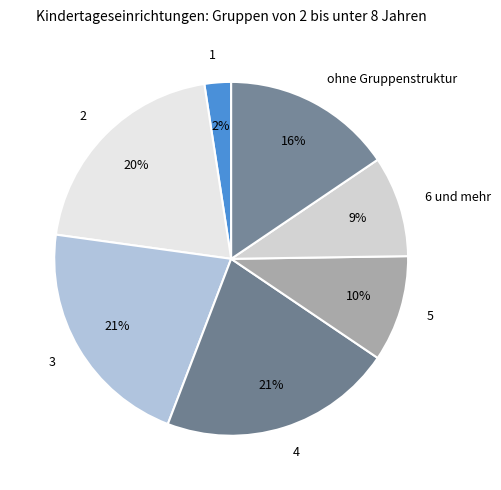

True or false: 2 accounts for 28% of the total.

False